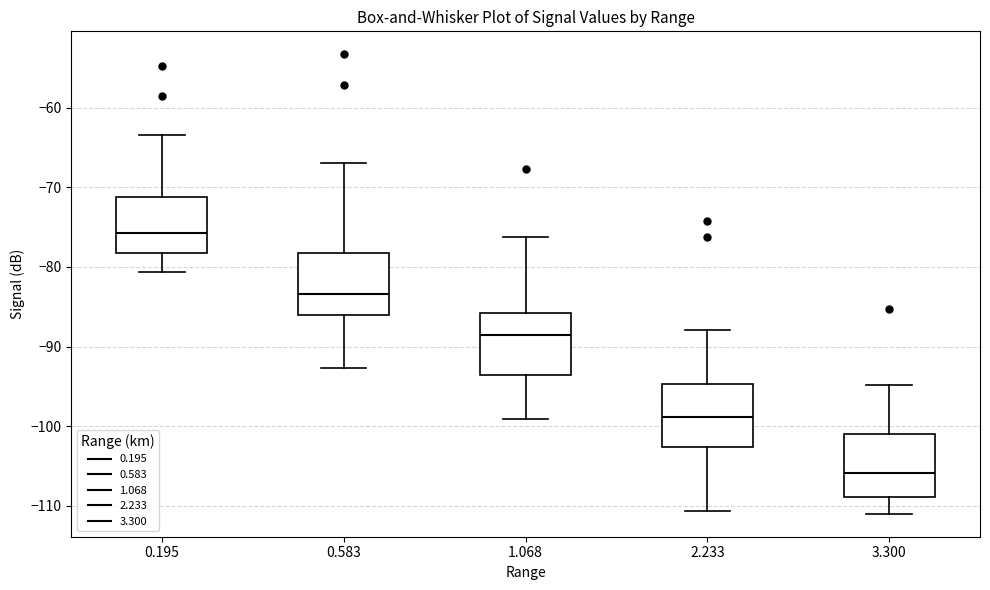

Which box has the lowest median line?

3.300